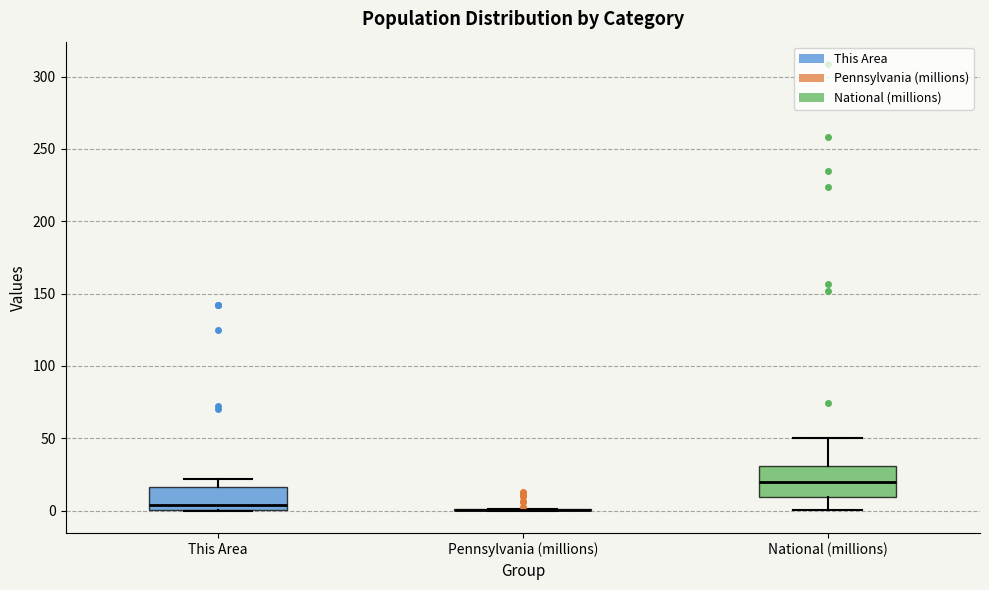

Comparing the boxes themselves (not the whiskers), which one is the tallest?

National (millions)